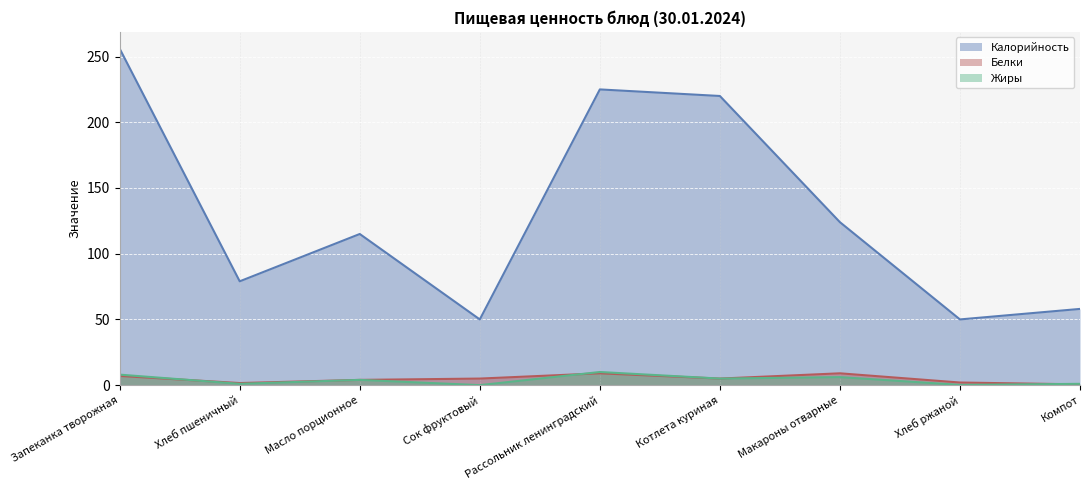

Does the chart display data point markers on the line(s)?

No